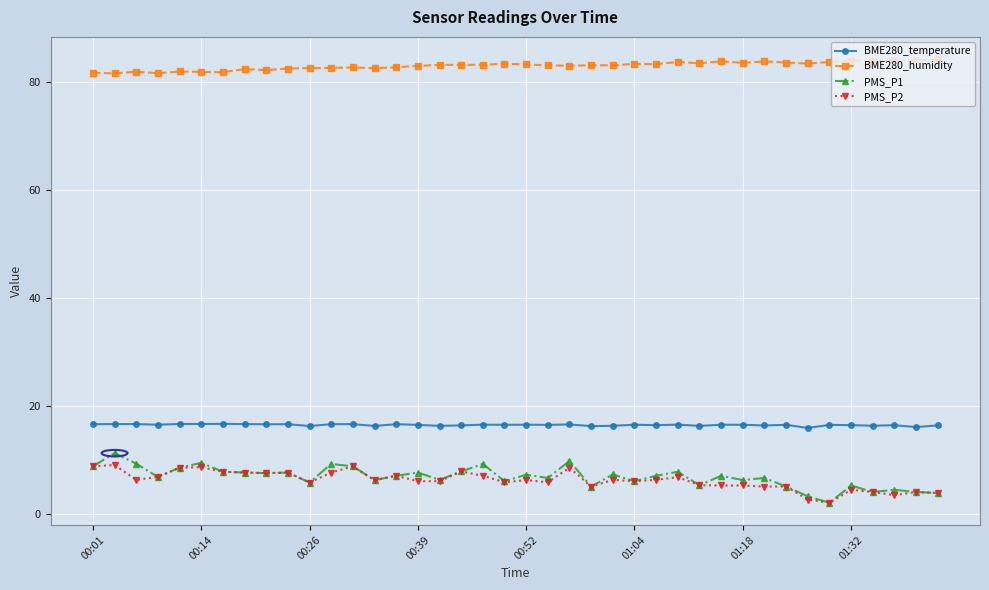

True or false: PMS_P1 has more than 0 points higher than both neighbors.

True